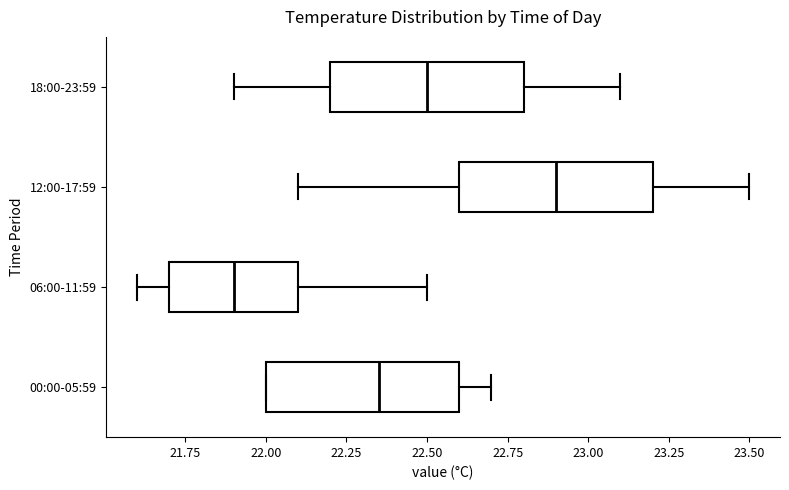

Reading bottom to top, read every box against the x-axis: the position of its median line, the range the box covers, and the ends of its whiskers. The values are not printed on the chart, so give them approximately, as read against the axis.

00:00-05:59: median 22.35, box 22.00 to 22.60, whiskers 22.00 to 22.70
06:00-11:59: median 21.90, box 21.70 to 22.10, whiskers 21.60 to 22.50
12:00-17:59: median 22.90, box 22.60 to 23.20, whiskers 22.10 to 23.50
18:00-23:59: median 22.50, box 22.20 to 22.80, whiskers 21.90 to 23.10